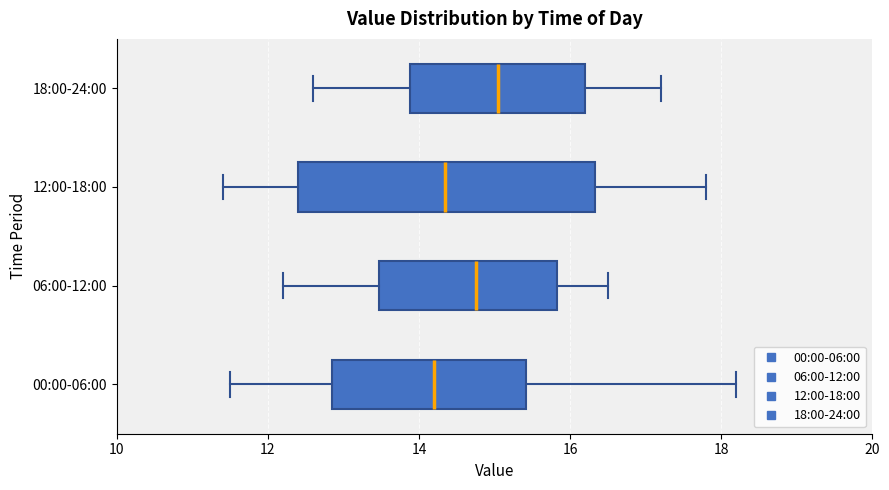

Comparing the boxes themselves (not the whiskers), which one is the widest?

12:00-18:00